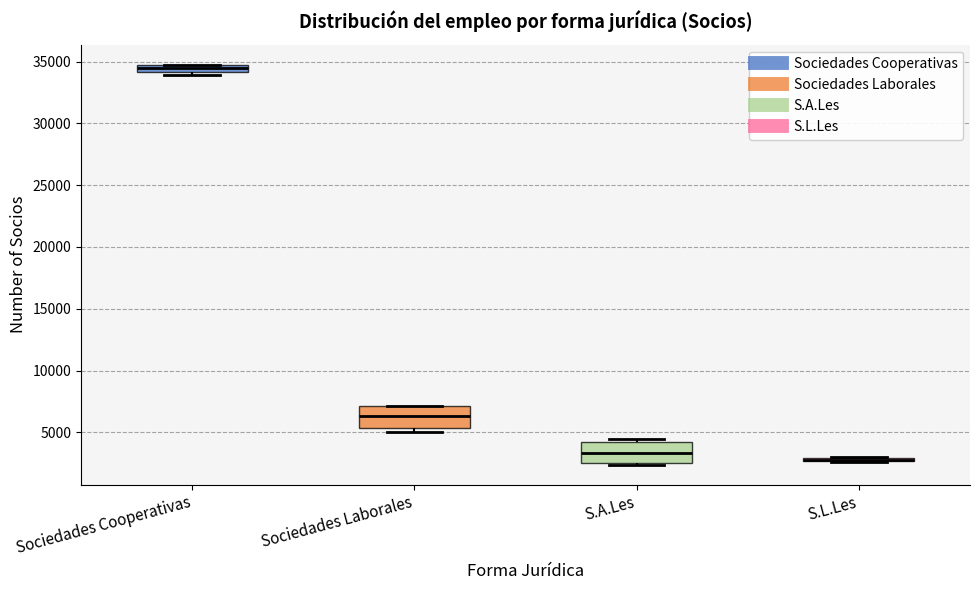

Where is the upper edge of the box for Sociedades Laborales on the y-axis? The values are not printed on the chart, so give them approximately, as read against the axis.

7000